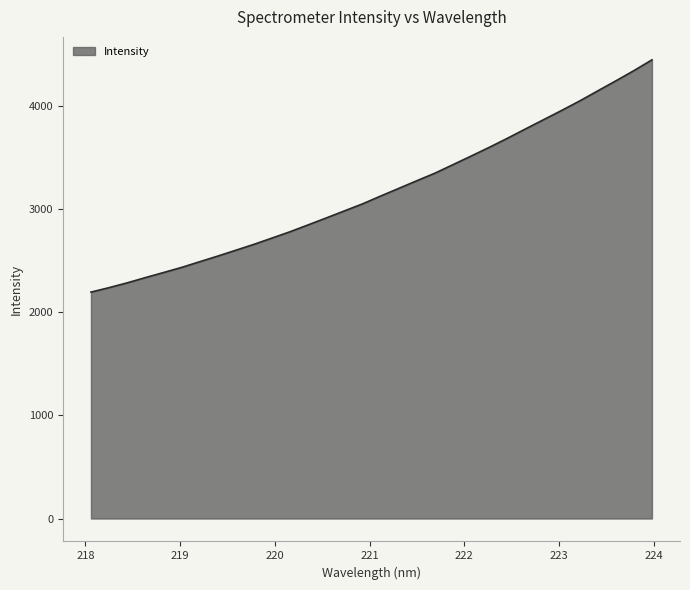

What is the average value?

3173.4